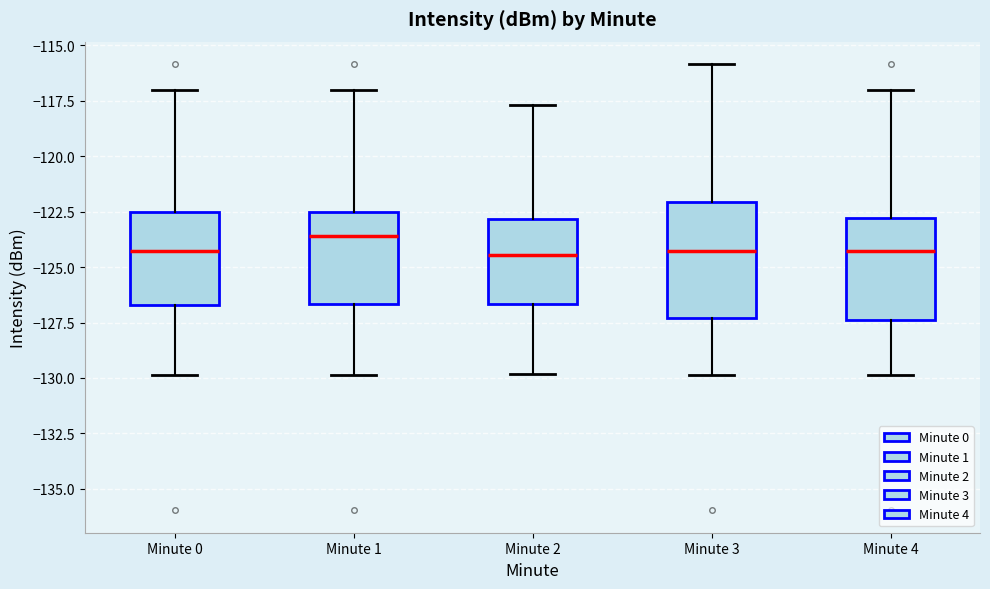

Where does the lower whisker of the box for Minute 1 end on the y-axis? The values are not printed on the chart, so give them approximately, as read against the axis.

-130.0